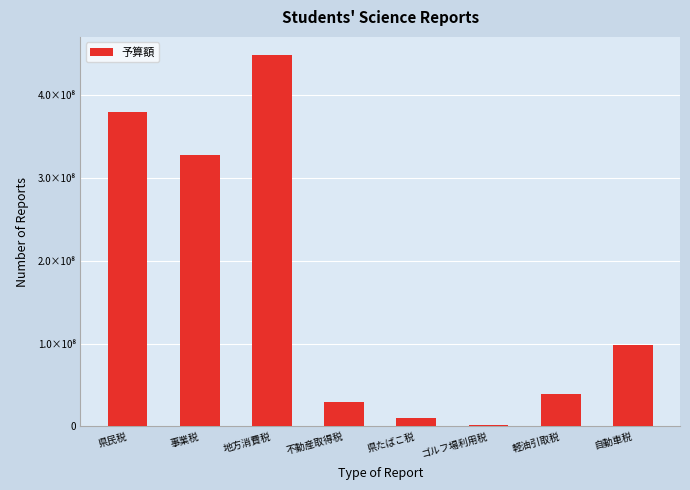

Where does the data first go above 98210118?

県民税